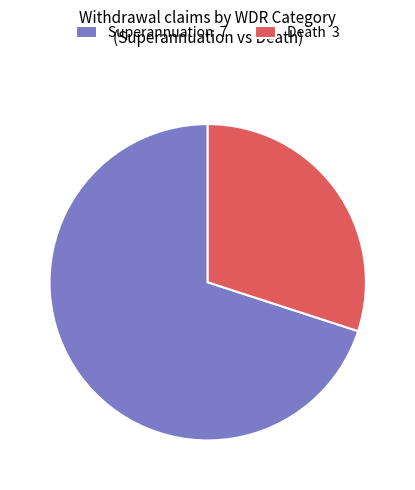

Which category accounts for the majority?

Superannuation